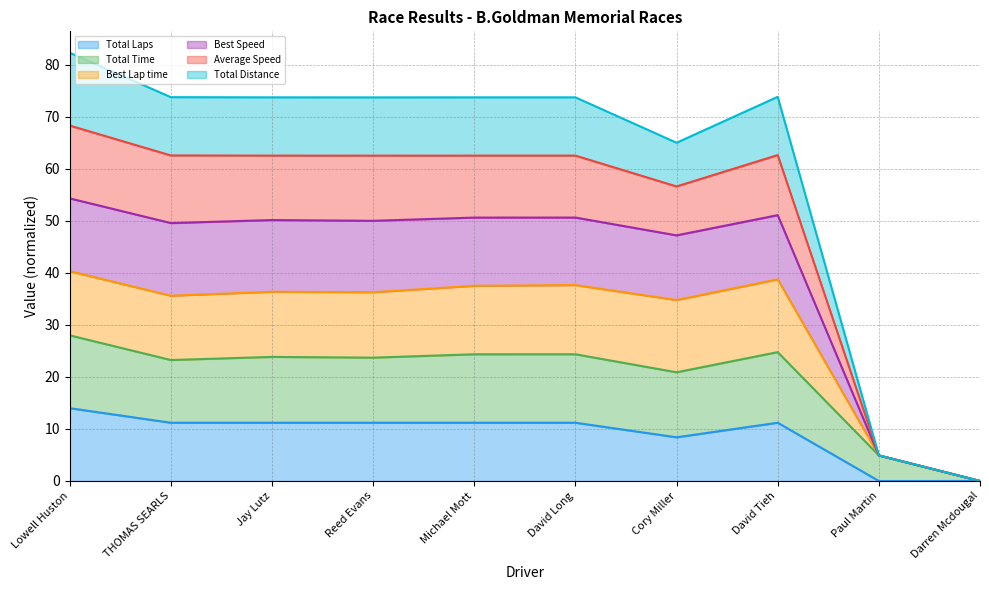

Is it true that Total Time equals 4.9 at Paul Martin?

True